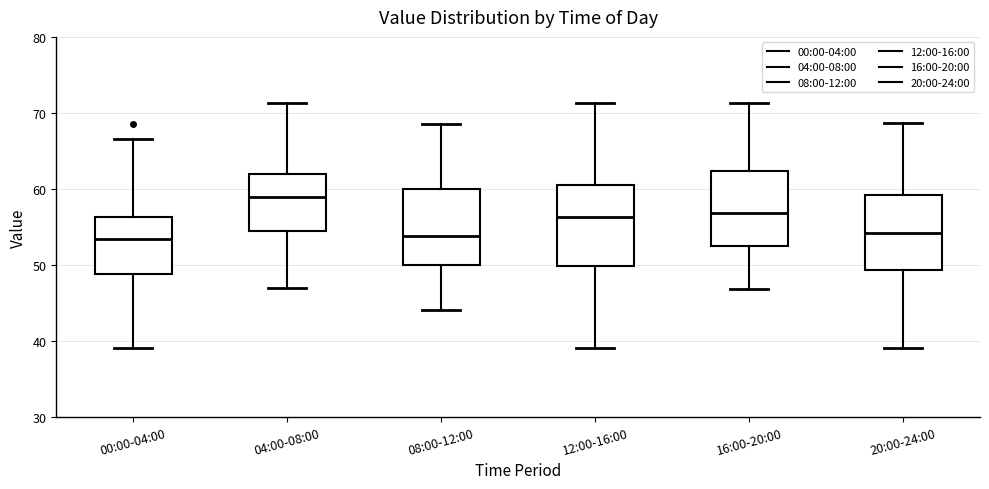

Reading left to right, transcribe this box plot: for each box, give where its median line is, the range the box spans, and where its two whiskers end, as read against the y-axis. The values are not printed on the chart, so give them approximately, as read against the axis.

00:00-04:00: median 53, box 49 to 56, whiskers 39 to 67
04:00-08:00: median 59, box 55 to 62, whiskers 47 to 71
08:00-12:00: median 54, box 50 to 60, whiskers 44 to 69
12:00-16:00: median 56, box 50 to 61, whiskers 39 to 71
16:00-20:00: median 57, box 52 to 62, whiskers 47 to 71
20:00-24:00: median 54, box 49 to 59, whiskers 39 to 69